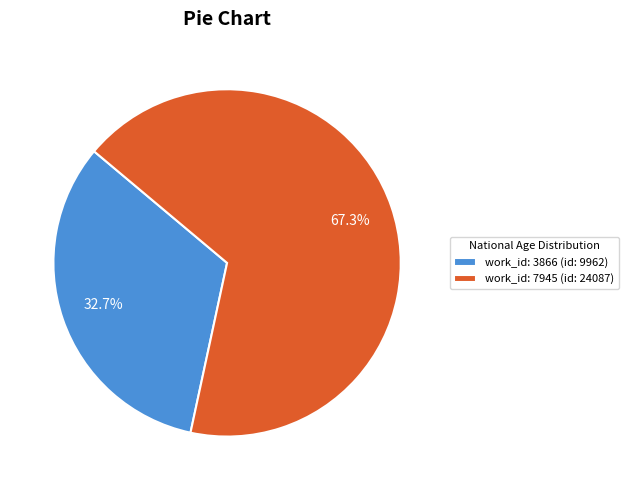

How many slices are in this pie chart?

2